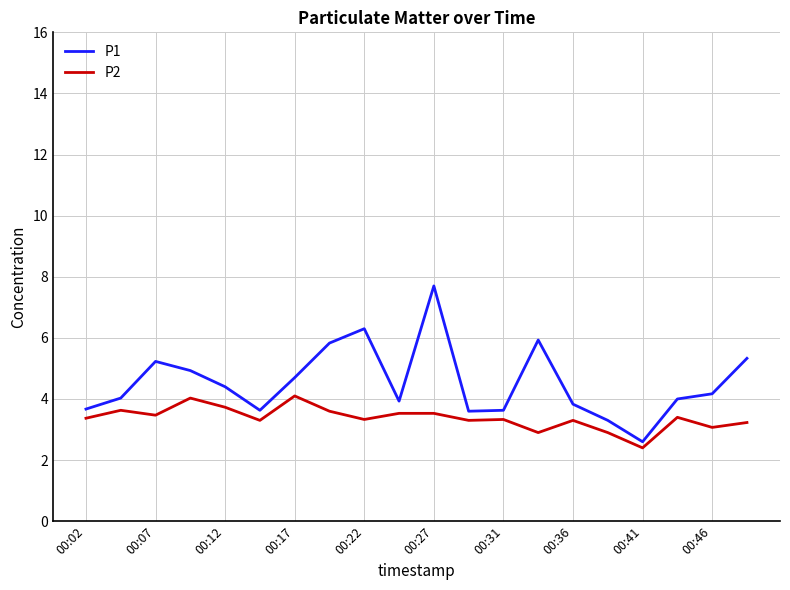

What is the greatest value displayed?

7.7